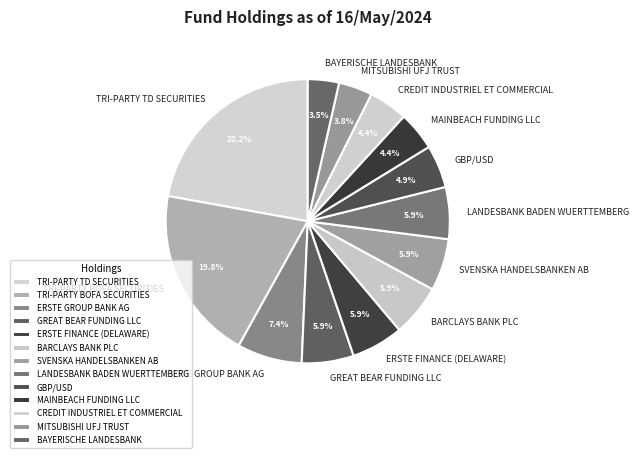

What is the largest slice in the pie chart?

TRI-PARTY TD SECURITIES